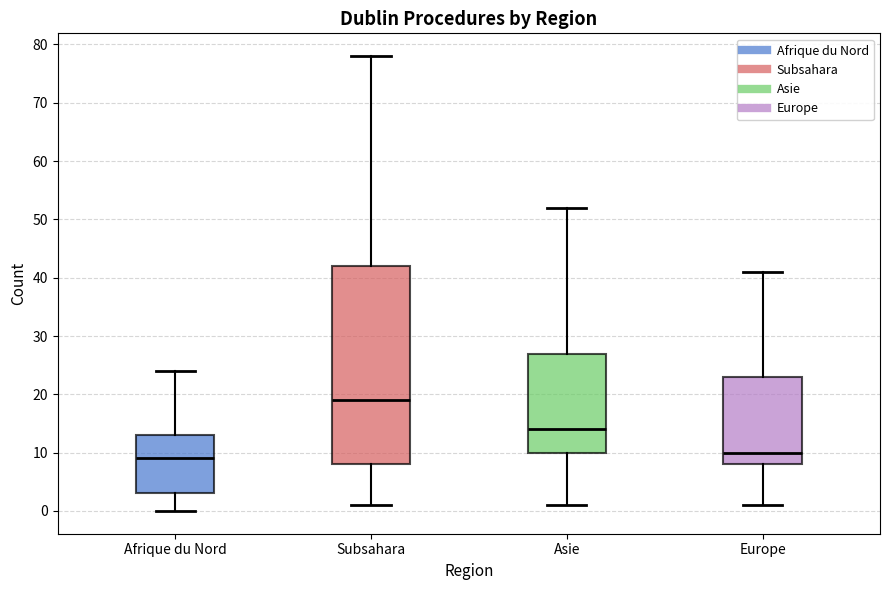

Reading left to right, transcribe this box plot: for each box, give where its median line is, the range the box spans, and where its two whiskers end, as read against the y-axis. The values are not printed on the chart, so give them approximately, as read against the axis.

Afrique du Nord: median 9, box 3 to 13, whiskers 0 to 24
Subsahara: median 19, box 8 to 42, whiskers 1 to 78
Asie: median 14, box 10 to 27, whiskers 1 to 52
Europe: median 10, box 8 to 23, whiskers 1 to 41